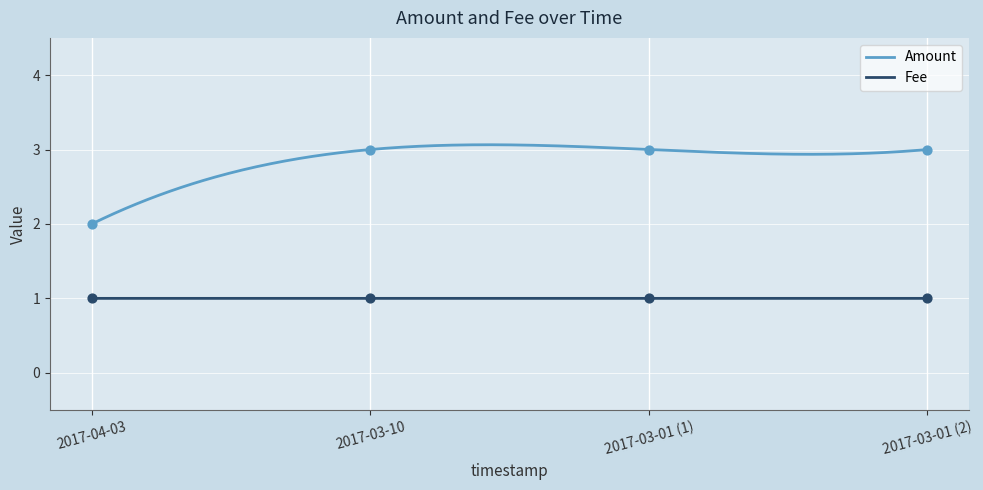

What are all the series names shown in the legend?

Amount, Fee